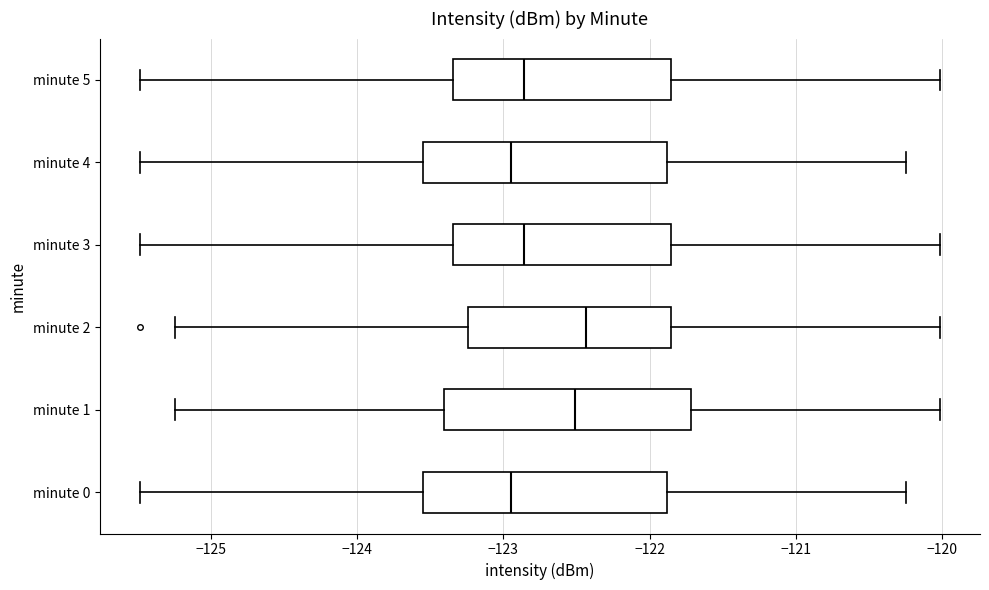

Where is the right edge of the box for minute 3 on the x-axis? The values are not printed on the chart, so give them approximately, as read against the axis.

-121.9